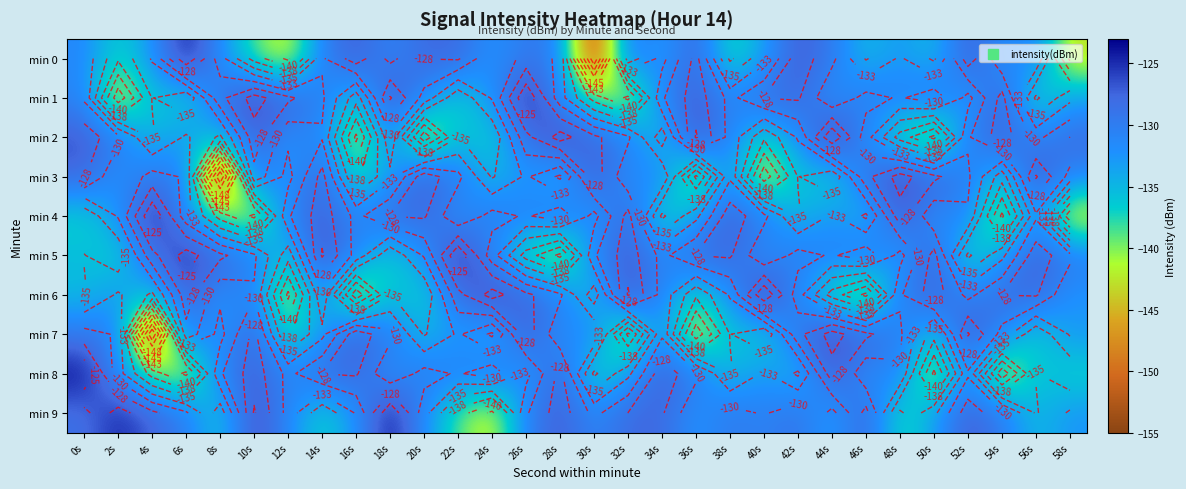

What is the sum of all min 0 values?

-3984.0